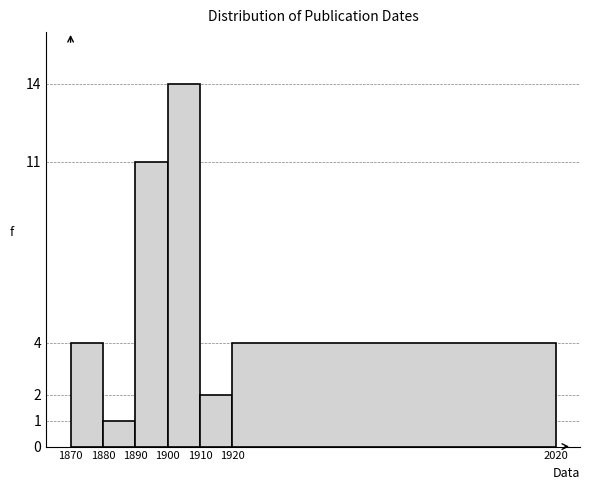

What is the height of the bar covering 1910 to 1920 on the x-axis? The values are not printed on the chart, so give them approximately, as read against the axis.

2